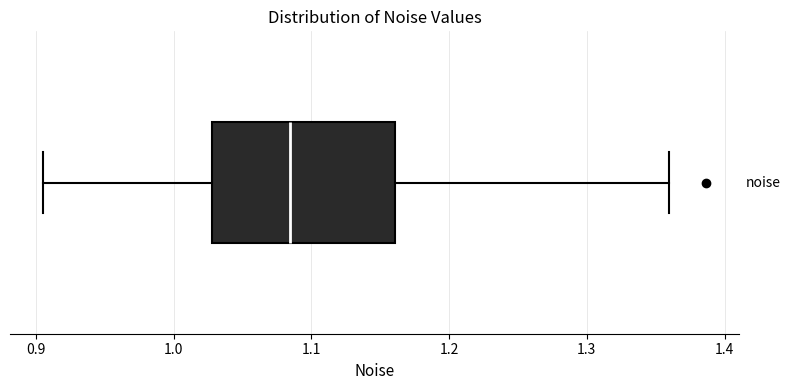

Read this box plot against the x-axis: the position of the median line, the range covered by the box, and the ends of both whiskers. The values are not printed on the chart, so give them approximately, as read against the axis.

median 1.08, box 1.03 to 1.16, whiskers 0.91 to 1.36